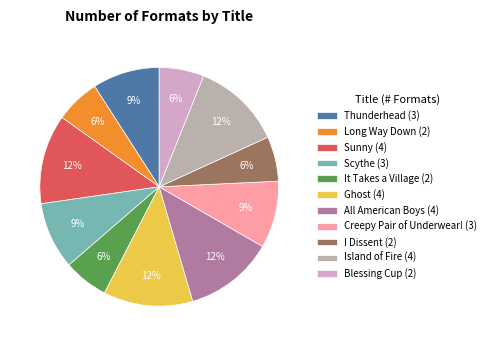

How many segments does this pie chart have?

11